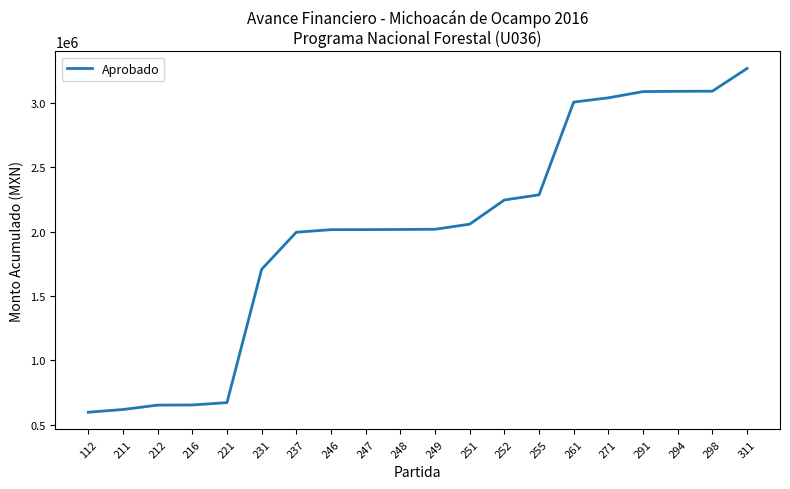

The value at 251 is 597102. True or false?

False